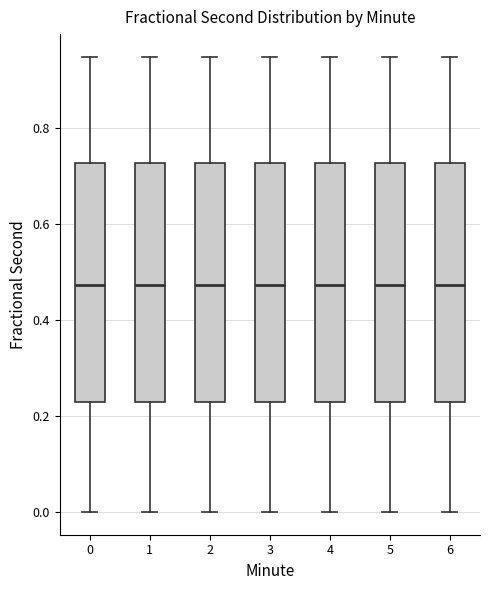

Reading left to right, read every box against the y-axis: the position of its median line, the range the box covers, and the ends of its whiskers. The values are not printed on the chart, so give them approximately, as read against the axis.

0: median 0.48, box 0.22 to 0.72, whiskers 0.00 to 0.94
1: median 0.48, box 0.22 to 0.72, whiskers 0.00 to 0.94
2: median 0.48, box 0.22 to 0.72, whiskers 0.00 to 0.94
3: median 0.48, box 0.22 to 0.72, whiskers 0.00 to 0.94
4: median 0.48, box 0.22 to 0.72, whiskers 0.00 to 0.94
5: median 0.48, box 0.22 to 0.72, whiskers 0.00 to 0.94
6: median 0.48, box 0.22 to 0.72, whiskers 0.00 to 0.94